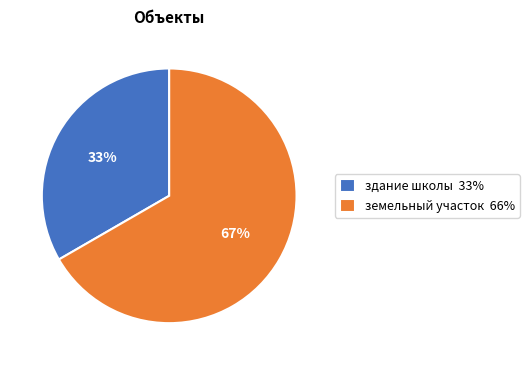

Which slice is the smallest?

здание школы